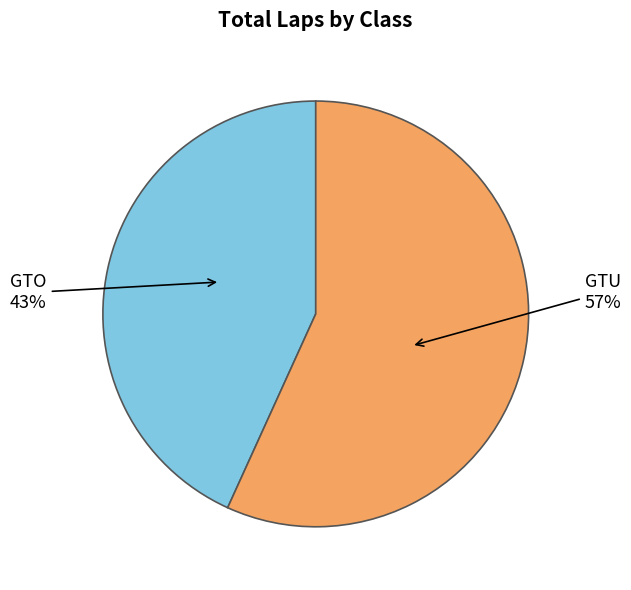

To the nearest percent, what is the average slice percentage?

50%